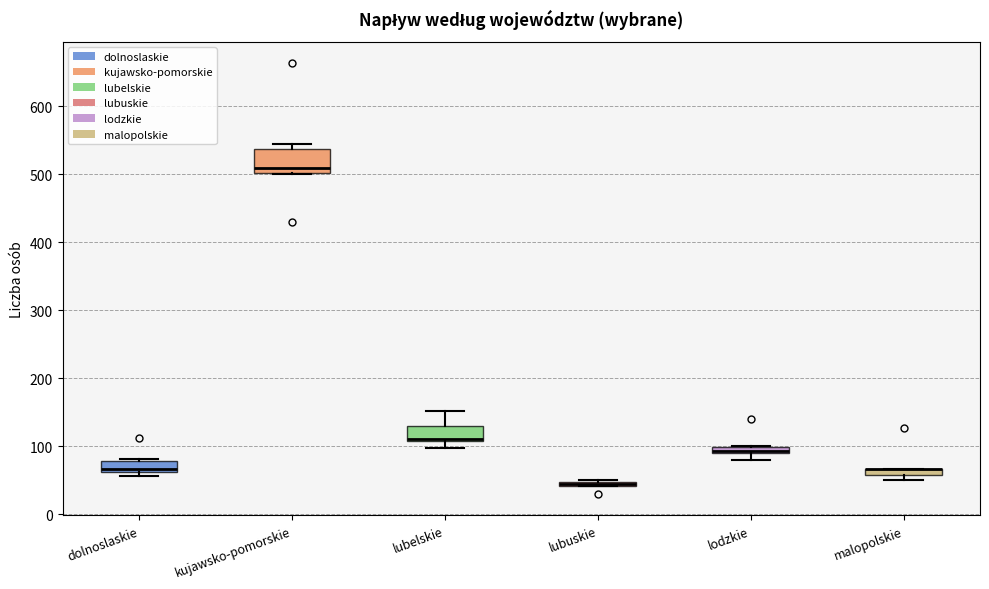

Comparing the boxes themselves (not the whiskers), which one is the tallest?

kujawsko-pomorskie